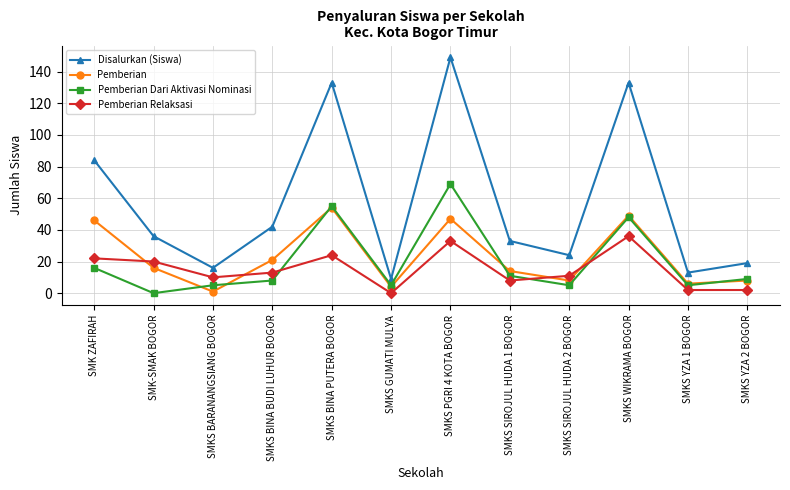

What position from the right is SMKS BARANANGSIANG BOGOR?

10